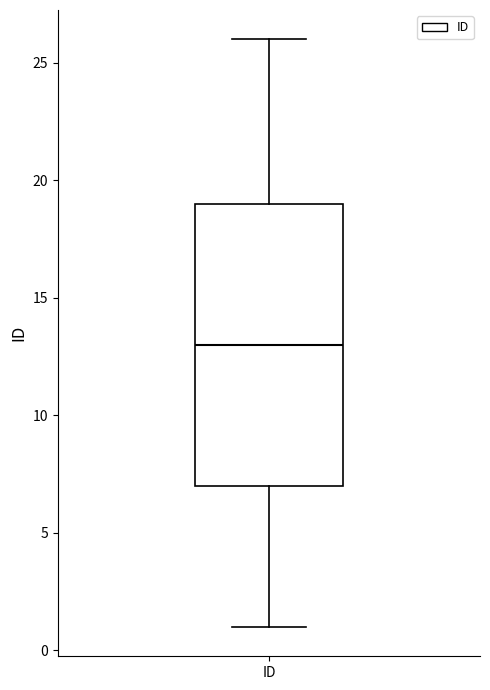

Transcribe this box plot: give where the median line is, the range the box spans, and where the two whiskers end, as read against the y-axis. The values are not printed on the chart, so give them approximately, as read against the axis.

median 13, box 7 to 19, whiskers 1 to 26